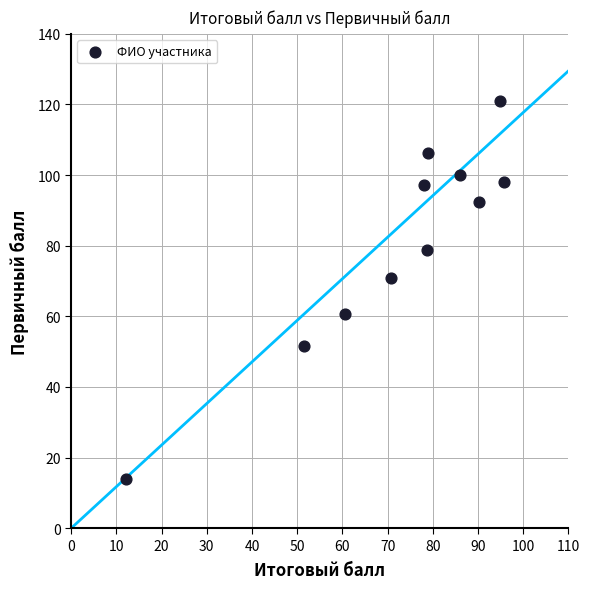

What Y value in the scatter plot is closest to 67?

70.8